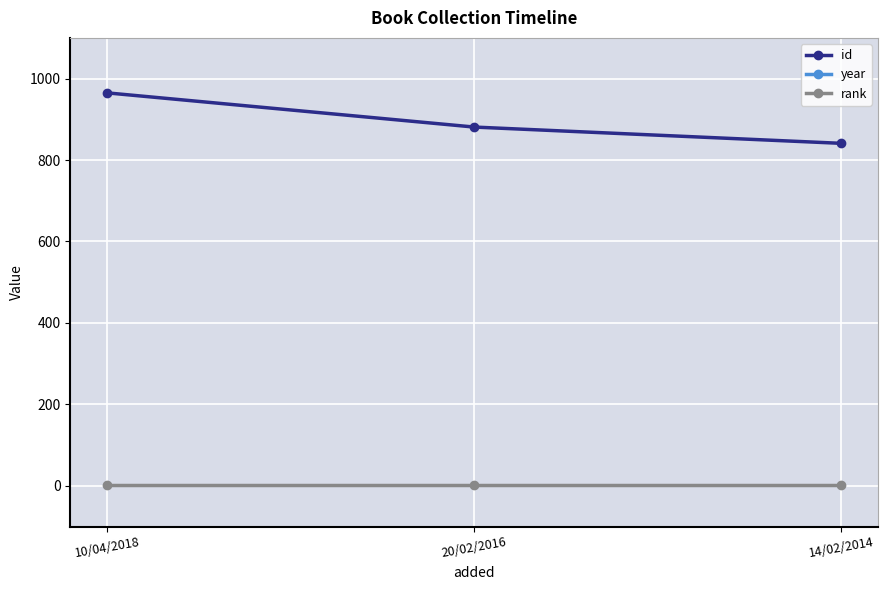

Reading right to left, what are all the values shown in this chart?

id: 14/02/2014=841	20/02/2016=881	10/04/2018=965
year: 14/02/2014=2009	20/02/2016=2016	10/04/2018=2018
rank: 14/02/2014=1	20/02/2016=1	10/04/2018=1